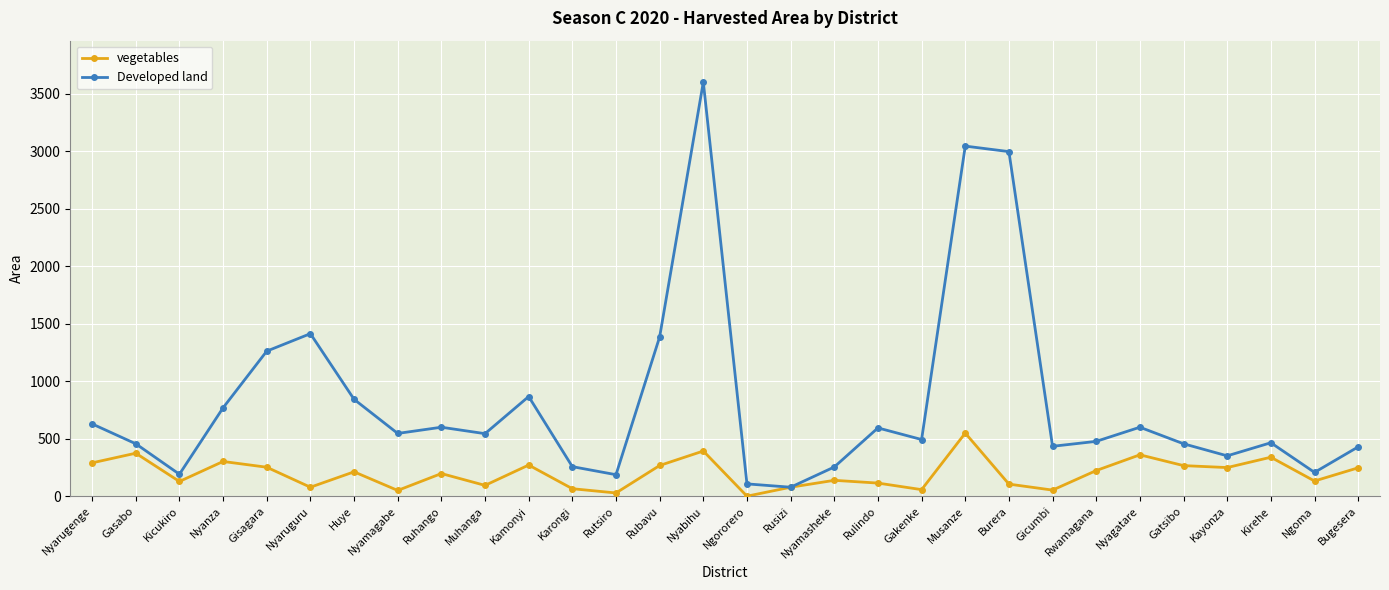

At Nyaruguru, list the series in order from largest to smallest.

Developed land, vegetables